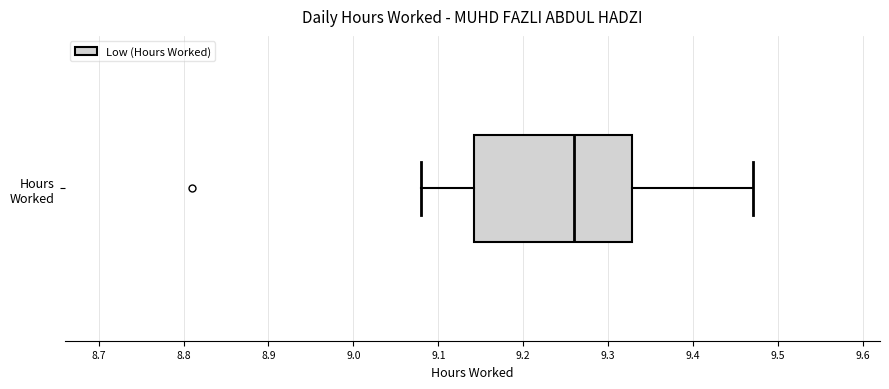

Transcribe this box plot: give where the median line is, the range the box spans, and where the two whiskers end, as read against the x-axis. The values are not printed on the chart, so give them approximately, as read against the axis.

median 9.26, box 9.14 to 9.33, whiskers 9.08 to 9.47